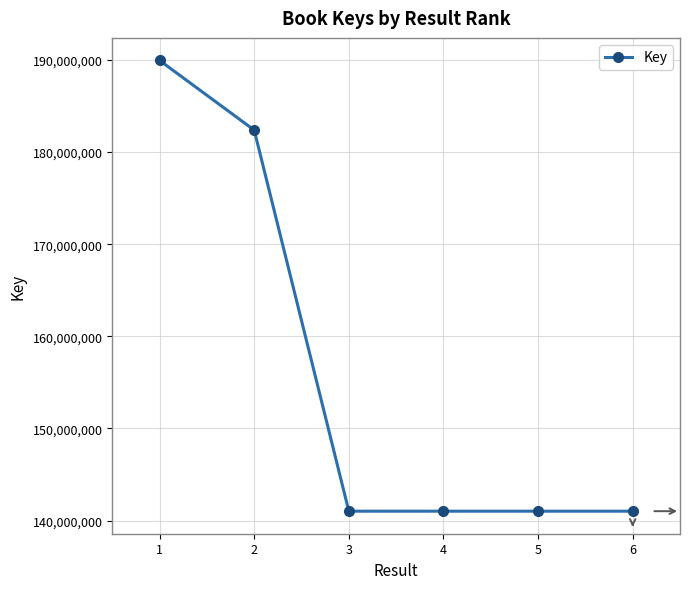

What is the greatest value displayed?

189939998